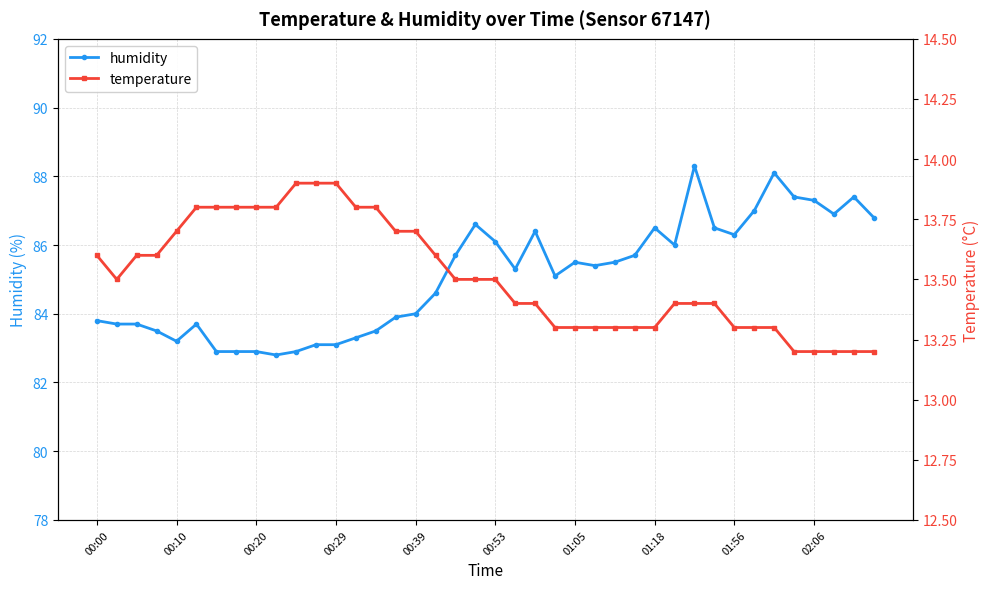

At how many categories does at least one series exceed 44?

40